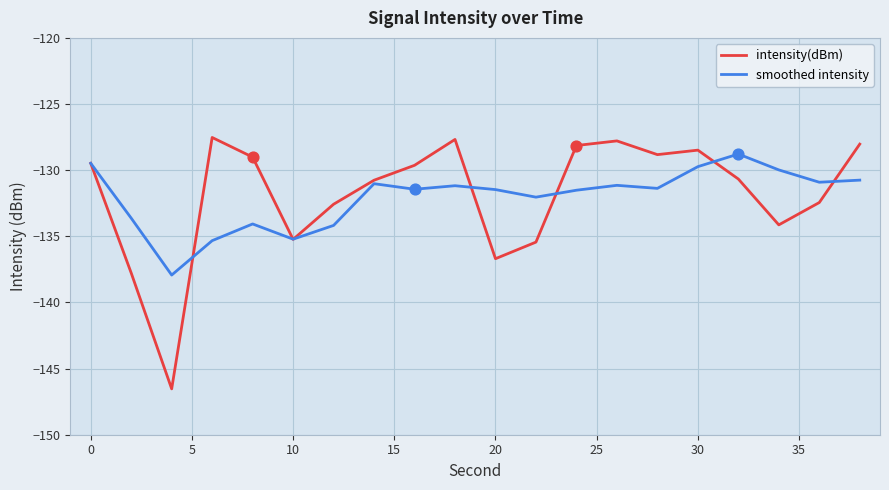

Which series has the largest range (max minus min)?

intensity(dBm)